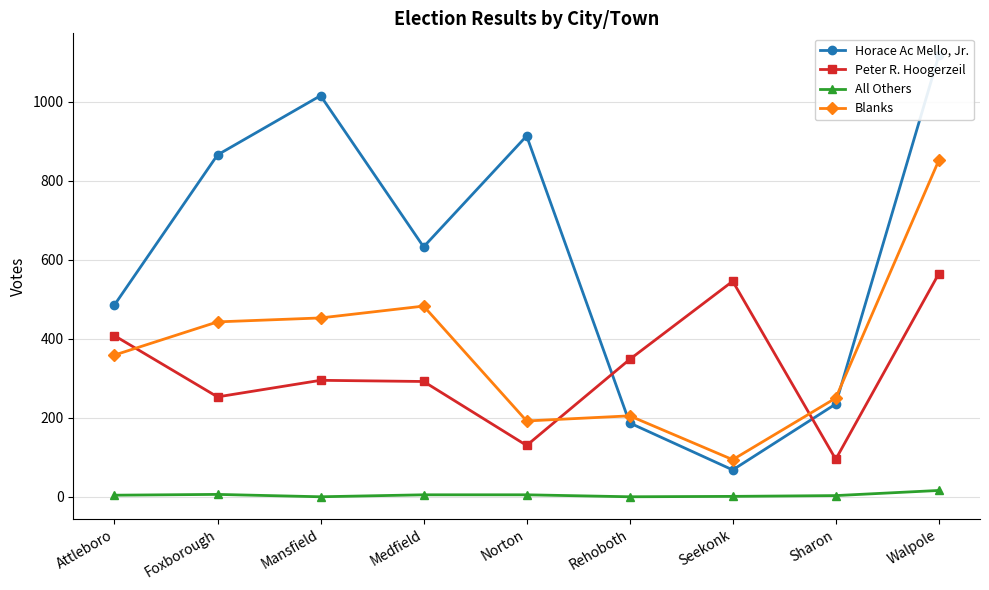

At which category does Blanks reach its first local peak?

Medfield